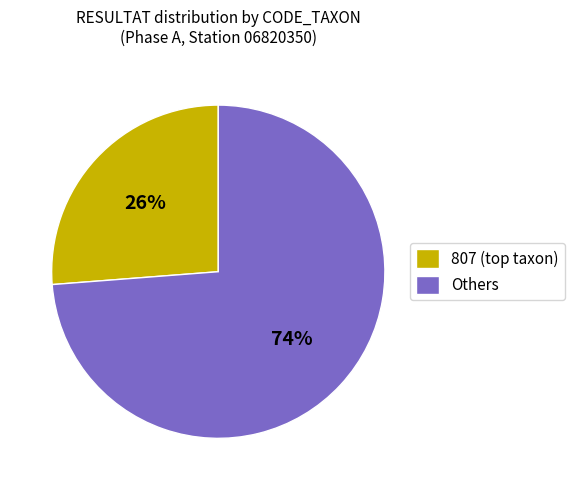

Which slice is the largest?

Others